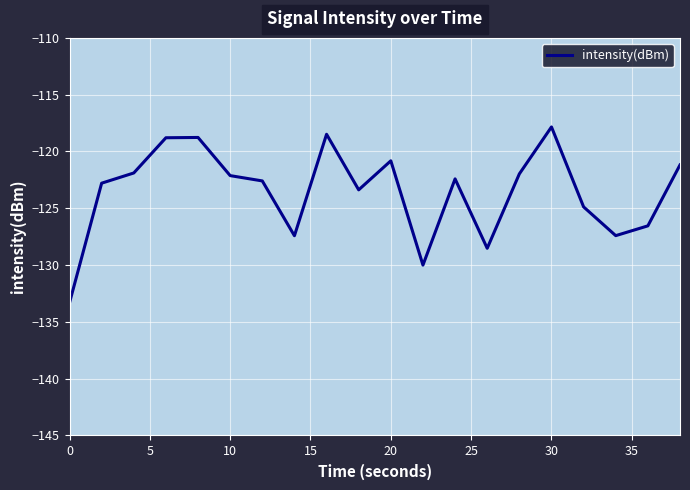

What is the minimum value shown in the chart?

-133.3